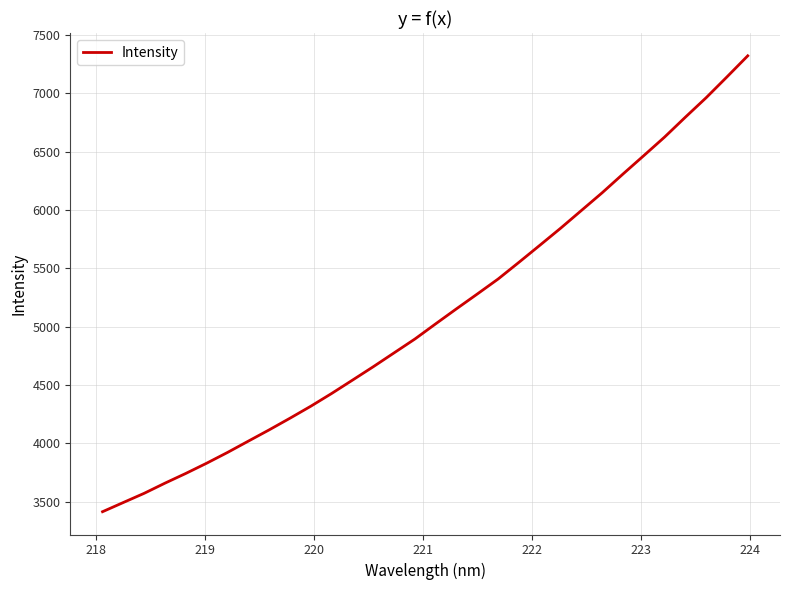

What is the smallest value displayed?

3413.8